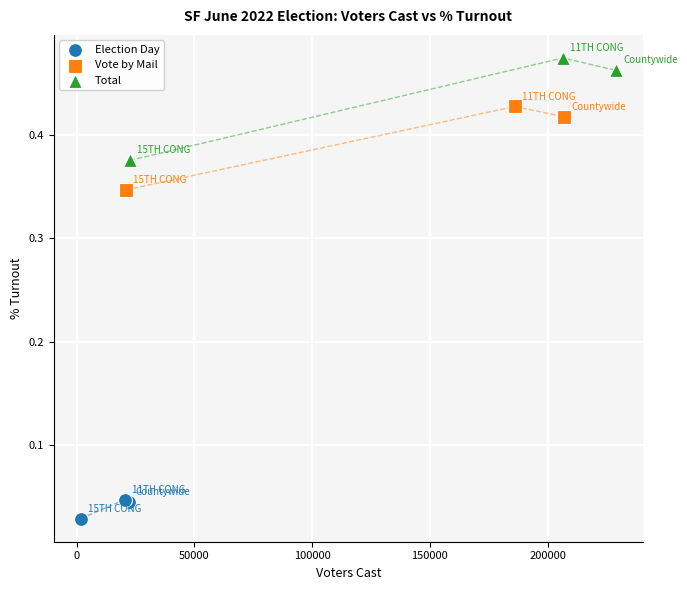

Which series has the widest spread of Y values?

Total